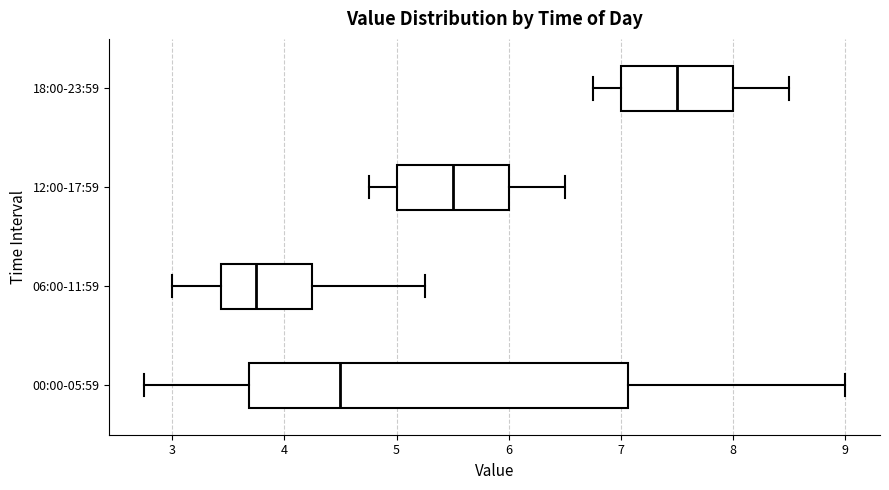

Reading bottom to top, read every box against the x-axis: the position of its median line, the range the box covers, and the ends of its whiskers. The values are not printed on the chart, so give them approximately, as read against the axis.

00:00-05:59: median 4.5, box 3.7 to 7.1, whiskers 2.8 to 9.0
06:00-11:59: median 3.8, box 3.4 to 4.3, whiskers 3.0 to 5.3
12:00-17:59: median 5.5, box 5.0 to 6.0, whiskers 4.8 to 6.5
18:00-23:59: median 7.5, box 7.0 to 8.0, whiskers 6.8 to 8.5